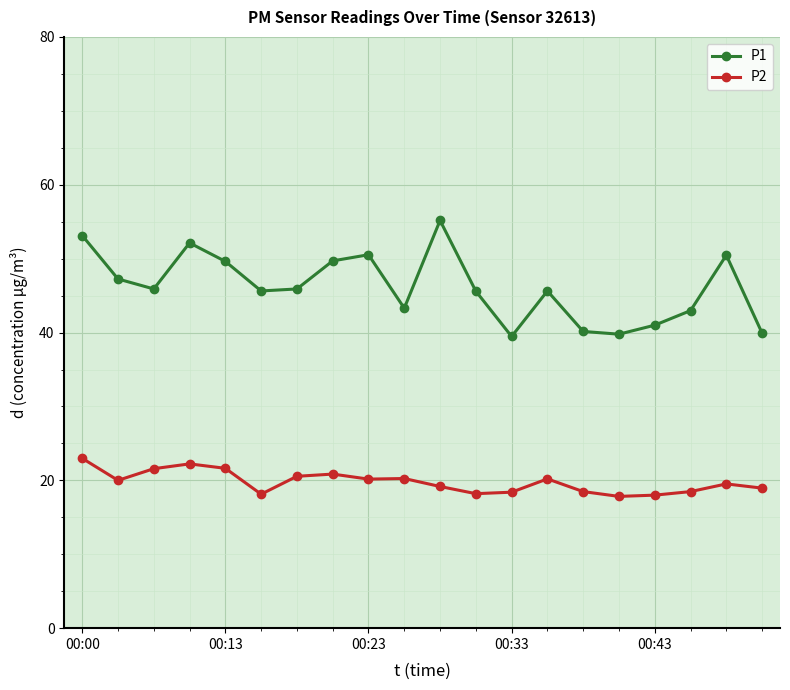

Which series has the largest total across all categories?

P1